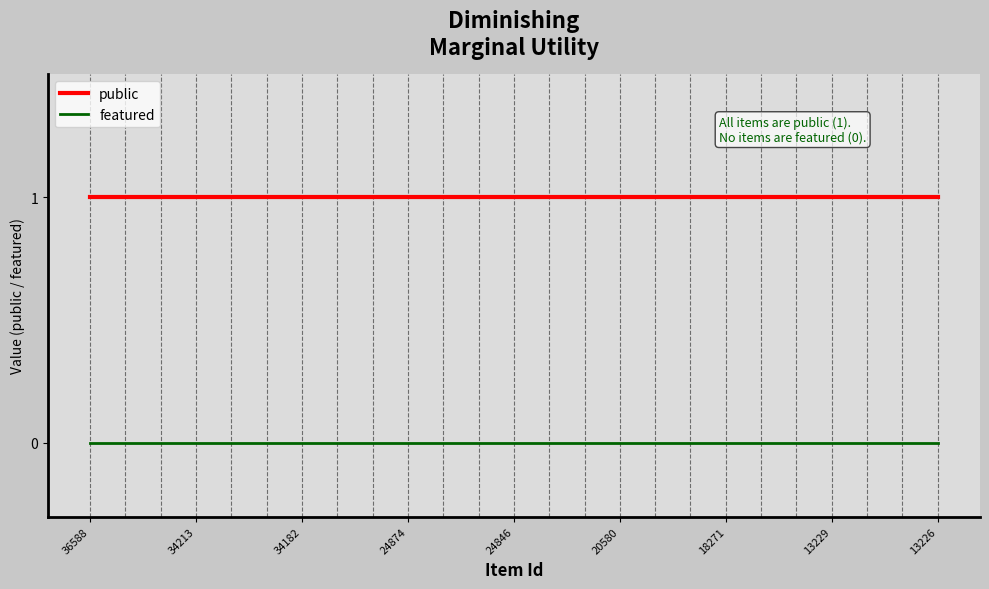

What are all the series names shown in the legend?

public, featured